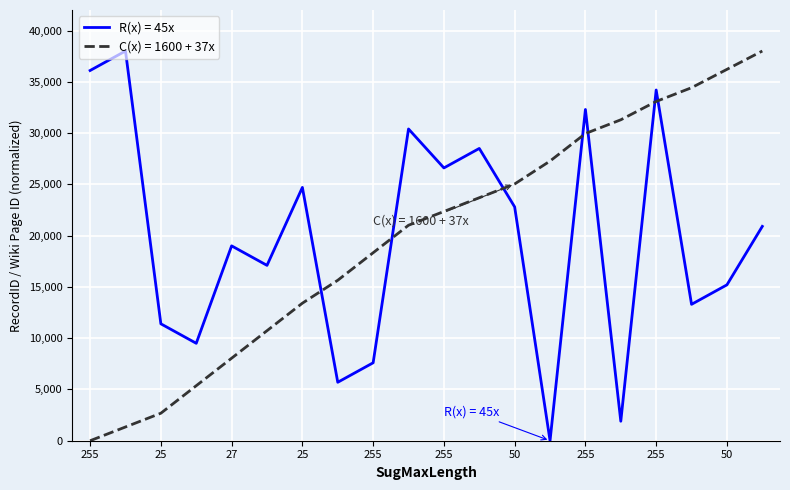

Reading right to left, what are all the values shown in this chart?

R(x) = 45x: 20900.0	15200.0	13300.0	34200.0	1900.0	32300.0	0.0	22800.0	28500.0	26600.0	30400.0	7600.0	5700.0	24700.0	17100.0	19000.0	9500.0	11400.0	38000.0	36100.0
C(x) = 1600 + 37x: 38000.0	36211.8	34423.5	33082.4	31294.1	29952.9	27270.6	25035.3	23694.1	22352.9	21011.8	18329.4	15647.1	13411.8	10729.4	8047.1	5364.7	2682.4	1341.2	0.0